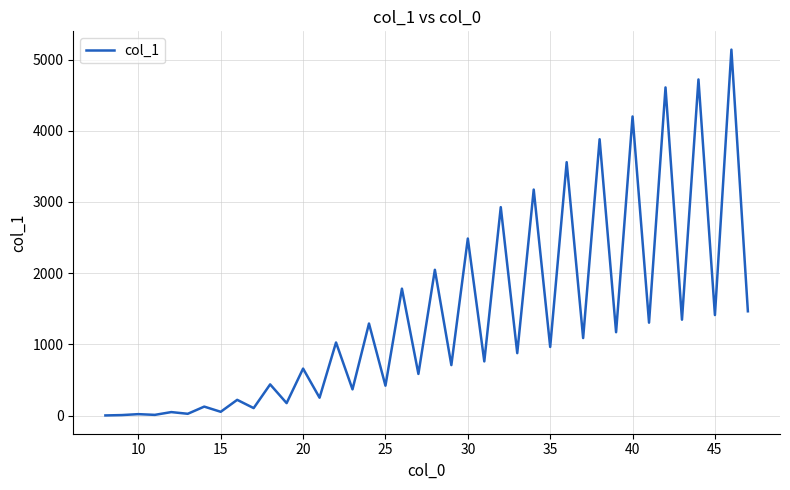

What is the greatest value displayed?

5140